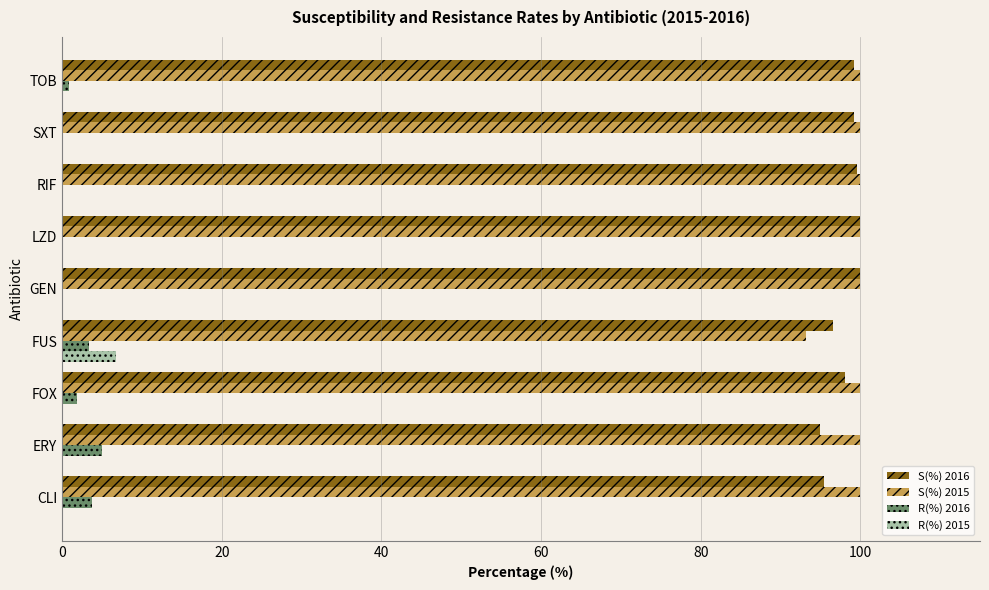

What is the maximum value shown in the chart?

100.0